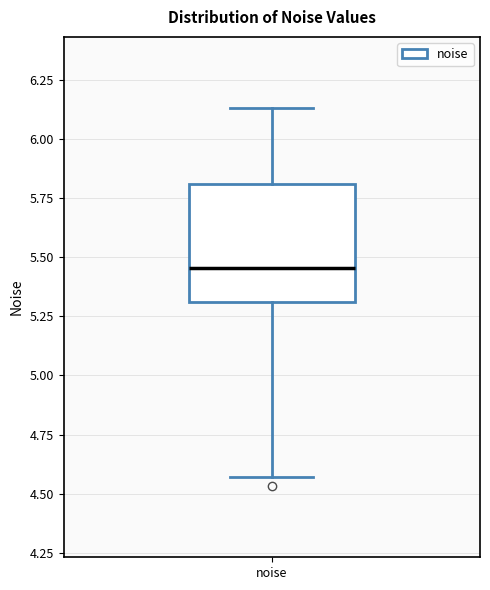

Transcribe this box plot: give where the median line is, the range the box spans, and where the two whiskers end, as read against the y-axis. The values are not printed on the chart, so give them approximately, as read against the axis.

median 5.45, box 5.30 to 5.80, whiskers 4.55 to 6.15